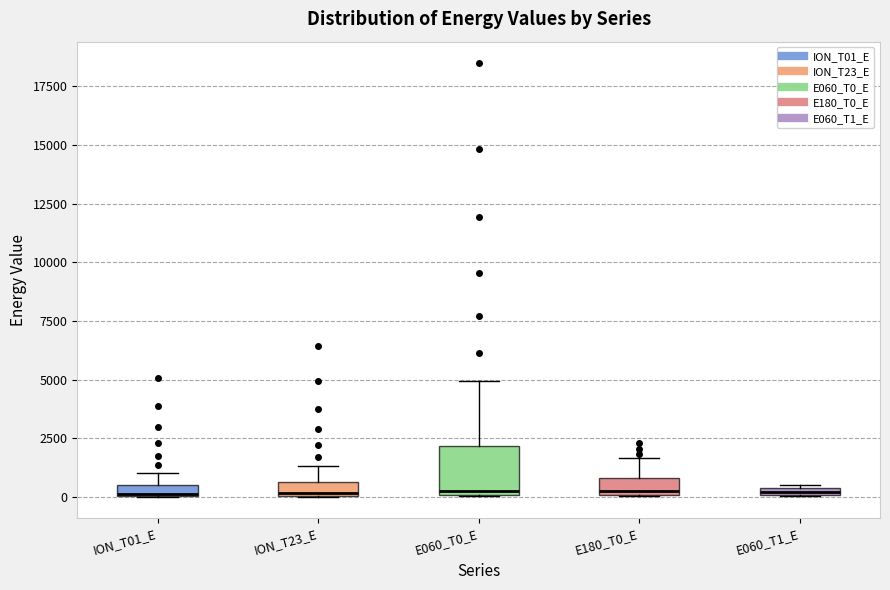

Where is the upper edge of the box for ION_T01_E on the y-axis? The values are not printed on the chart, so give them approximately, as read against the axis.

500